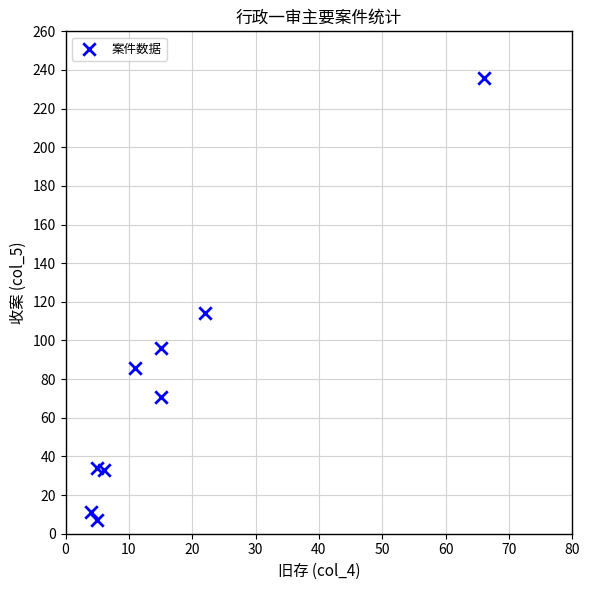

What Y value in the scatter plot is closest to 121?

114